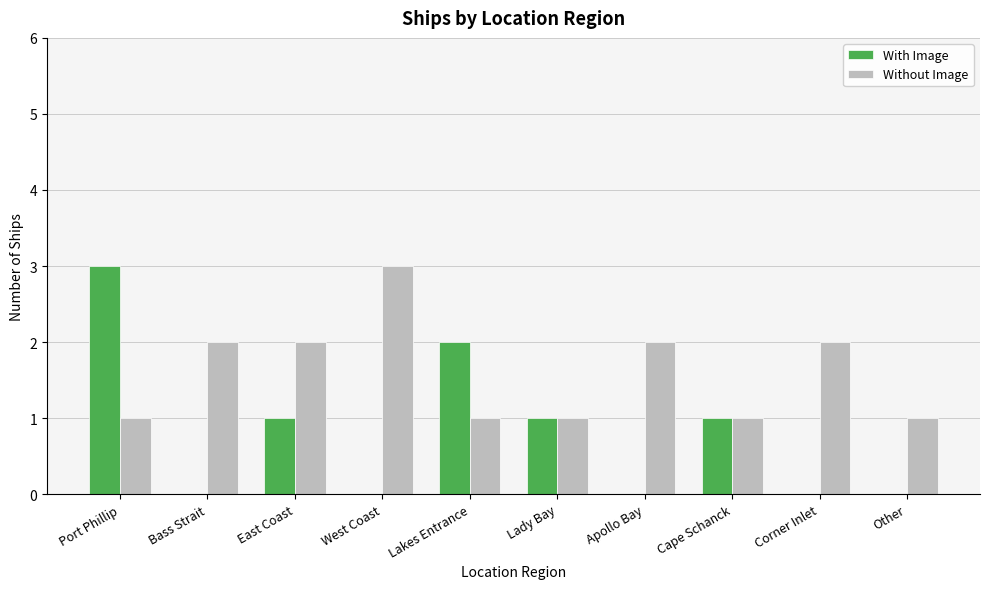

What are all the series names shown in the legend?

With Image, Without Image